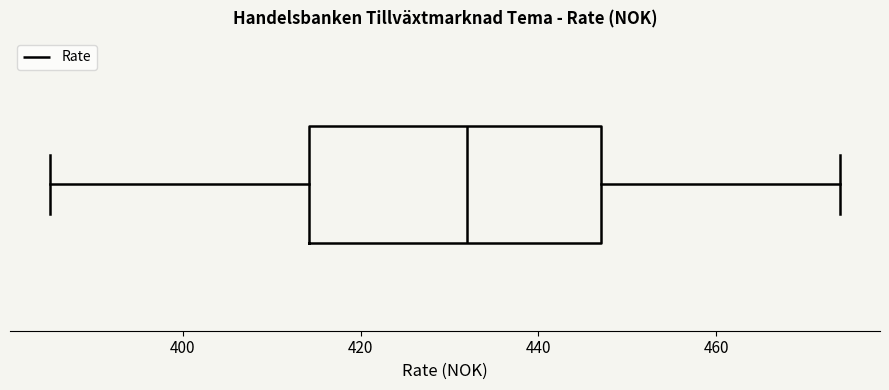

Where is the left edge of the box on the x-axis? The values are not printed on the chart, so give them approximately, as read against the axis.

414